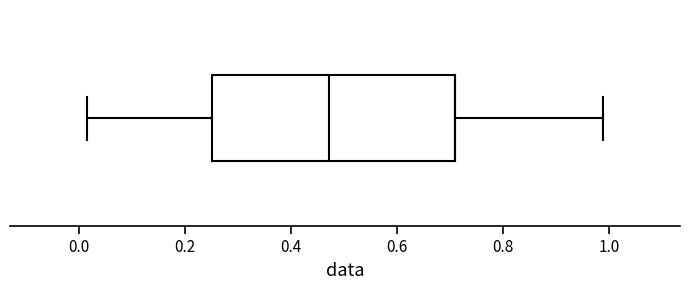

Transcribe this box plot: give where the median line is, the range the box spans, and where the two whiskers end, as read against the x-axis. The values are not printed on the chart, so give them approximately, as read against the axis.

median 0.48, box 0.26 to 0.72, whiskers 0.02 to 0.98